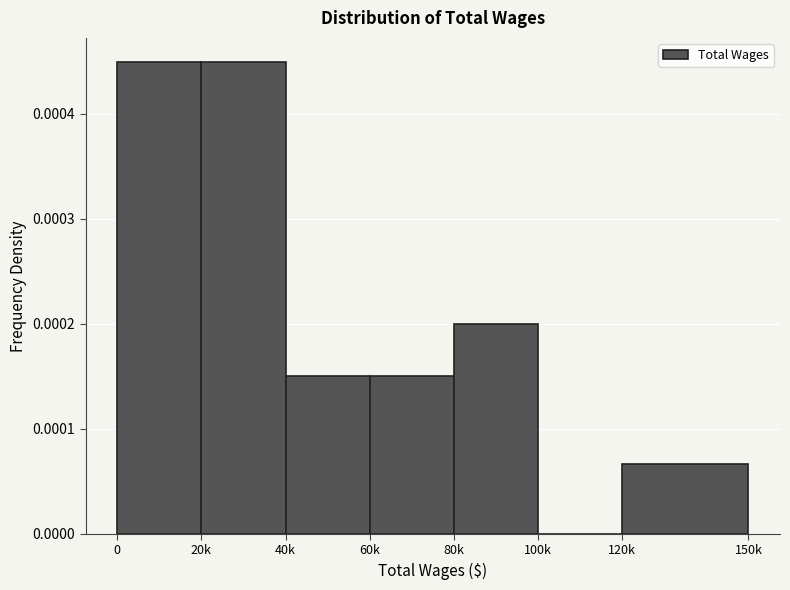

The chart shows a value of 0.0 at 80k. True or false?

True